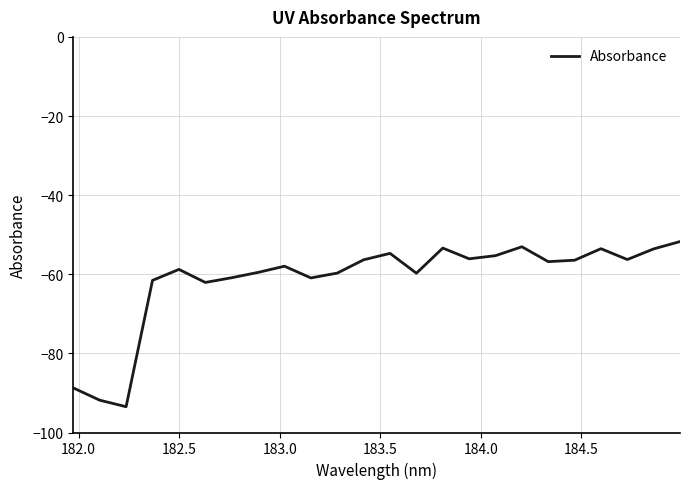

What is the smallest value displayed?

-93.5